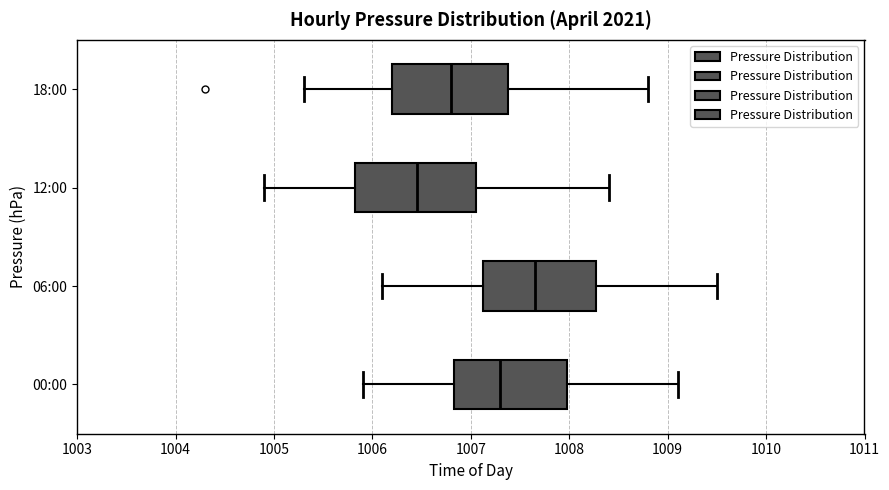

Which box's median line is the furthest to the right?

06:00